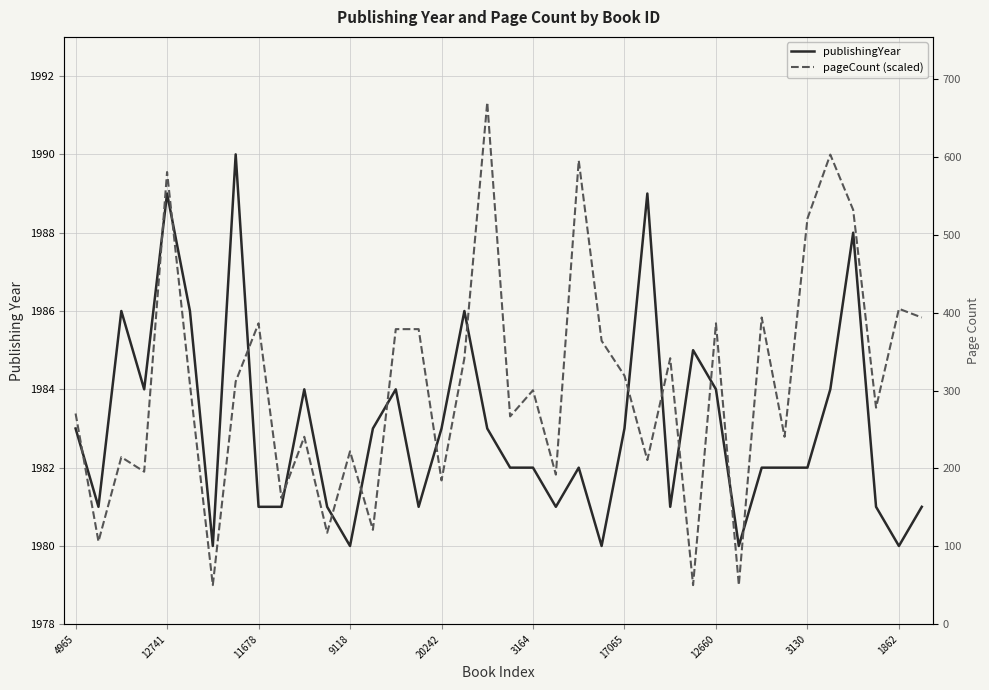

What position from the left is 9118?

4